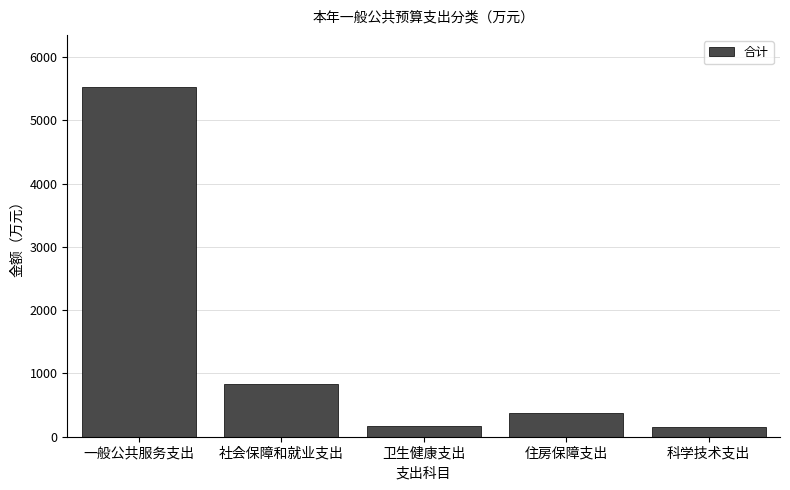

What value does the data have at 科学技术支出?

152.0